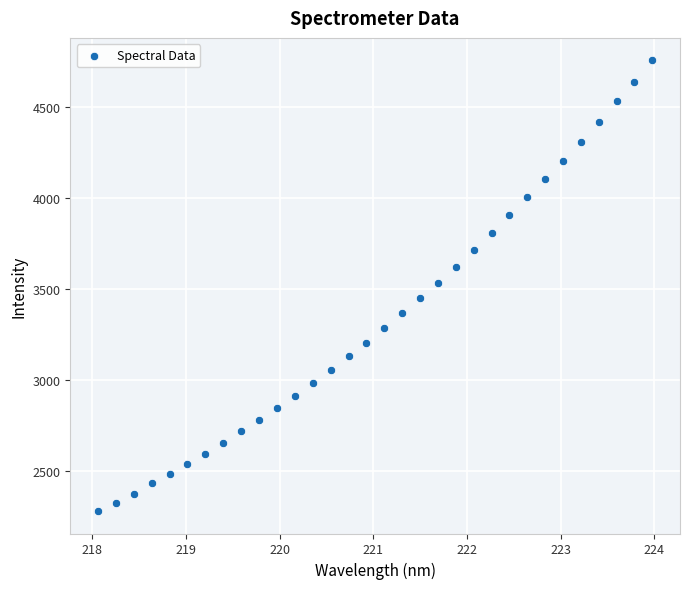

What is the range of Y values (max minus min)?

2474.3